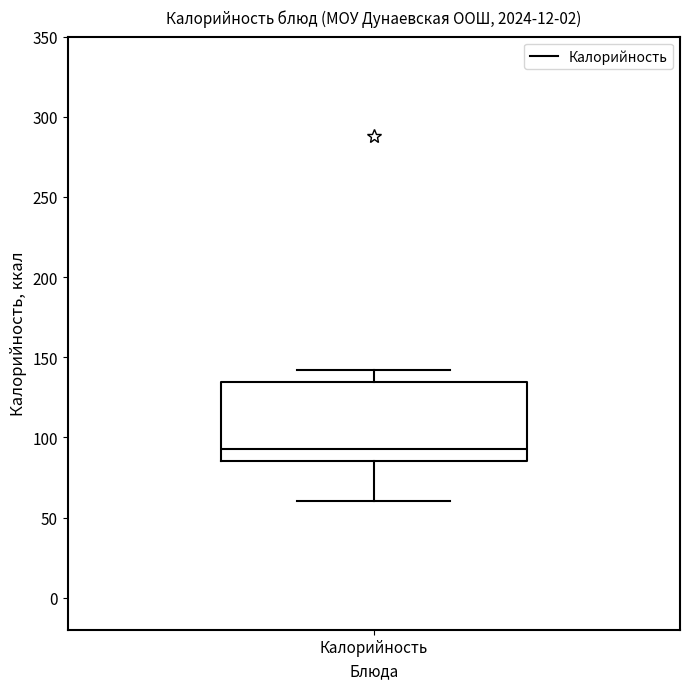

Read this box plot against the y-axis: the position of the median line, the range covered by the box, and the ends of both whiskers. The values are not printed on the chart, so give them approximately, as read against the axis.

median 95, box 85 to 135, whiskers 60 to 140